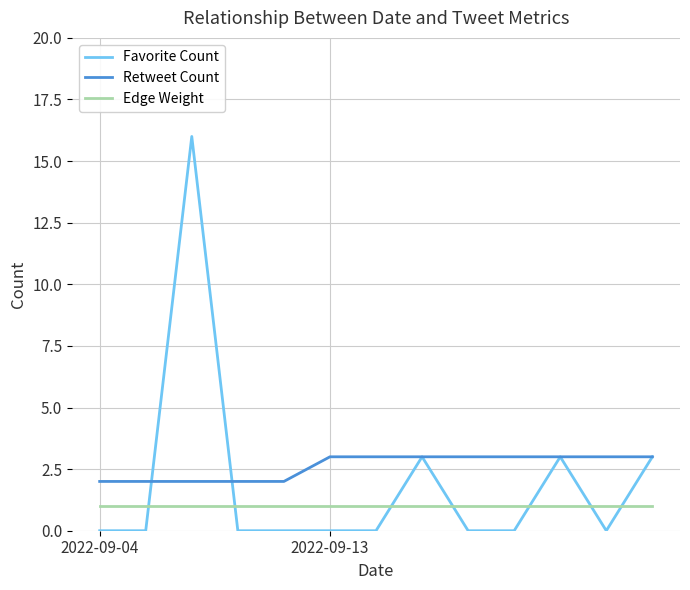

True or false: Retweet Count and Edge Weight cross at least once.

False